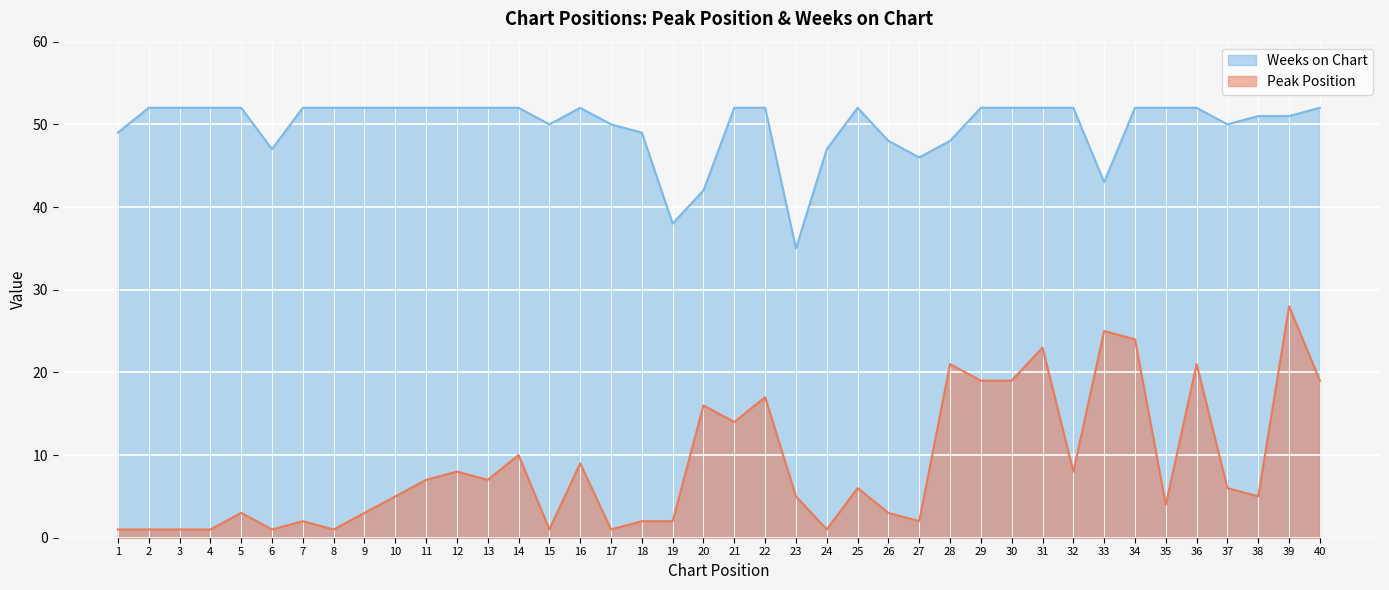

Which series changed the most between 5 and 14?

Peak Position